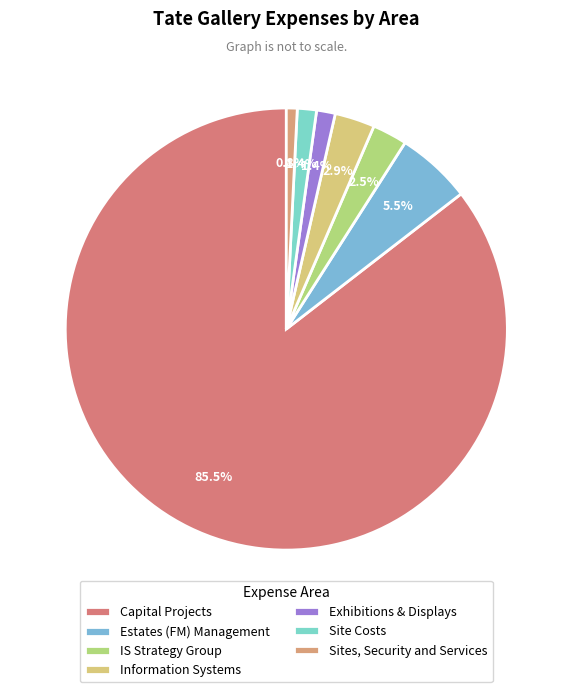

Count the number of slices in the pie.

7